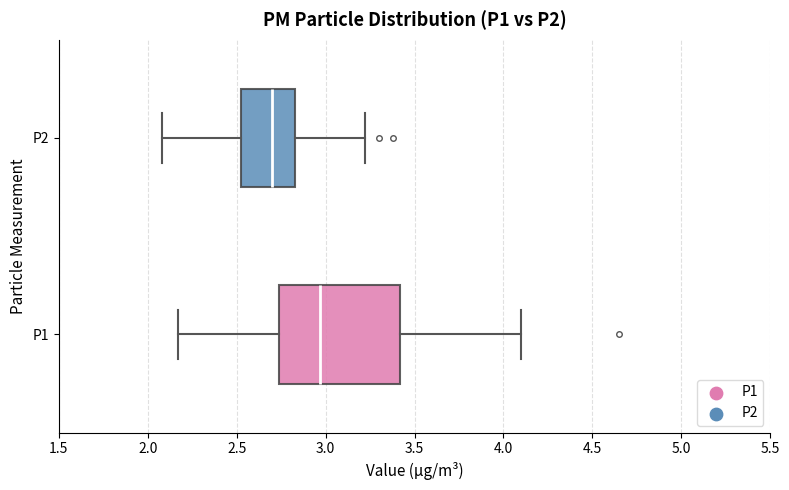

Which box's median line is the furthest to the left?

P2